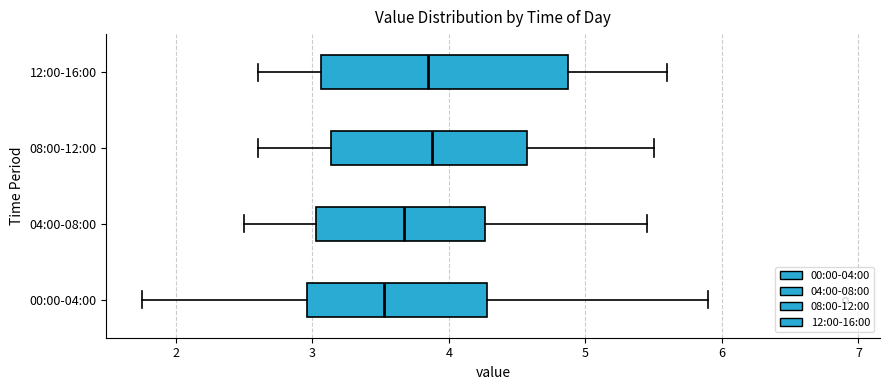

Where does the median line of the box for 04:00-08:00 sit on the x-axis? The values are not printed on the chart, so give them approximately, as read against the axis.

3.7